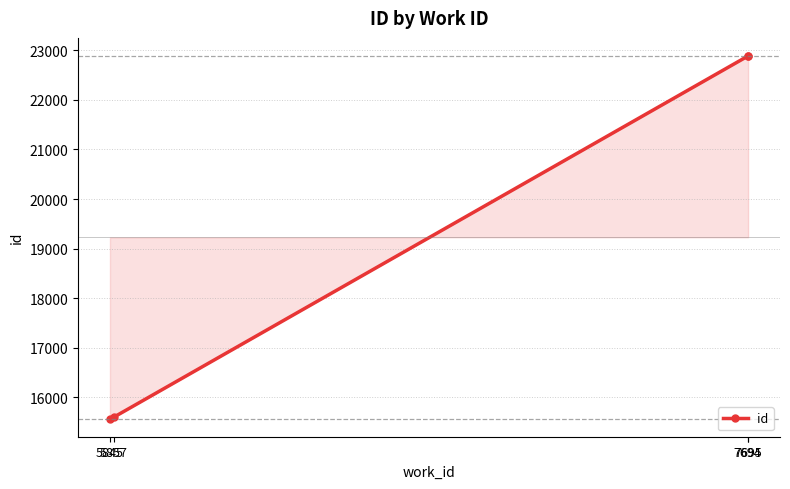

True or false: the data shows 22881 at 7694.

True